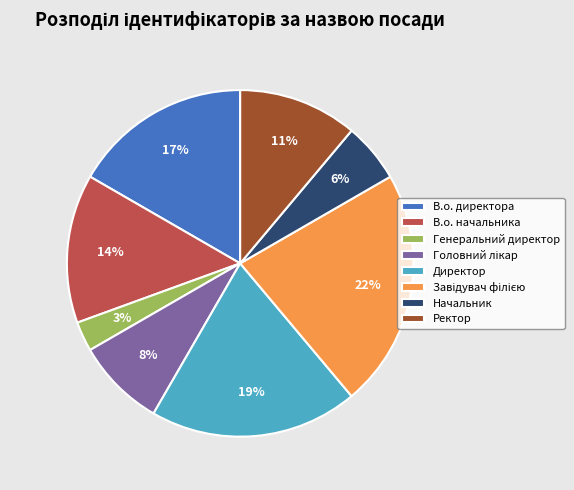

How many slices are in this pie chart?

8